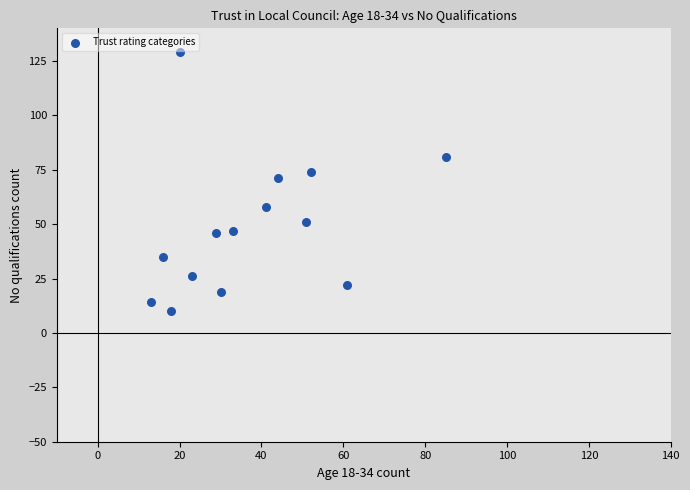

What Y value in the scatter plot is closest to 69?

71